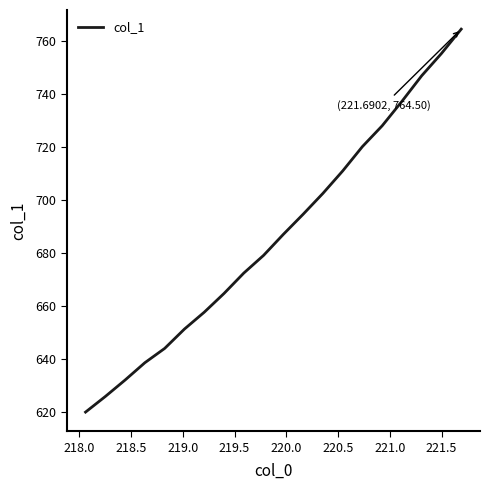

What is the minimum value shown in the chart?

620.0